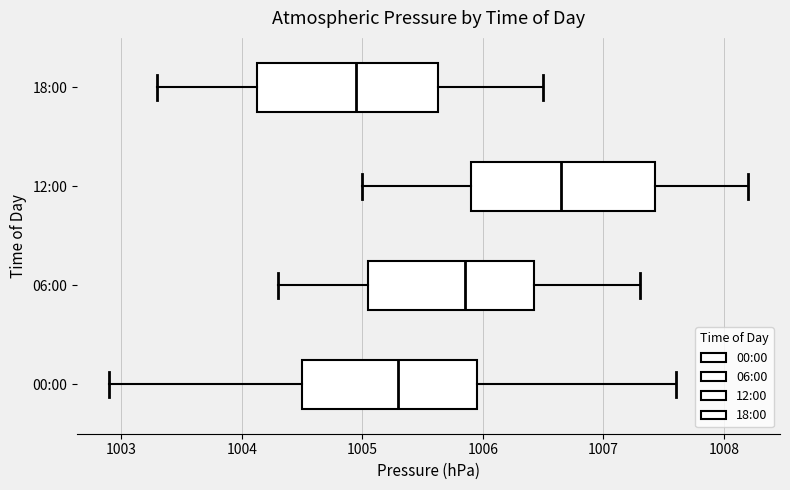

Reading bottom to top, transcribe this box plot: for each box, give where its median line is, the range the box spans, and where its two whiskers end, as read against the x-axis. The values are not printed on the chart, so give them approximately, as read against the axis.

00:00: median 1005.3, box 1004.5 to 1006.0, whiskers 1002.9 to 1007.6
06:00: median 1005.9, box 1005.1 to 1006.4, whiskers 1004.3 to 1007.3
12:00: median 1006.7, box 1005.9 to 1007.4, whiskers 1005.0 to 1008.2
18:00: median 1005.0, box 1004.1 to 1005.6, whiskers 1003.3 to 1006.5